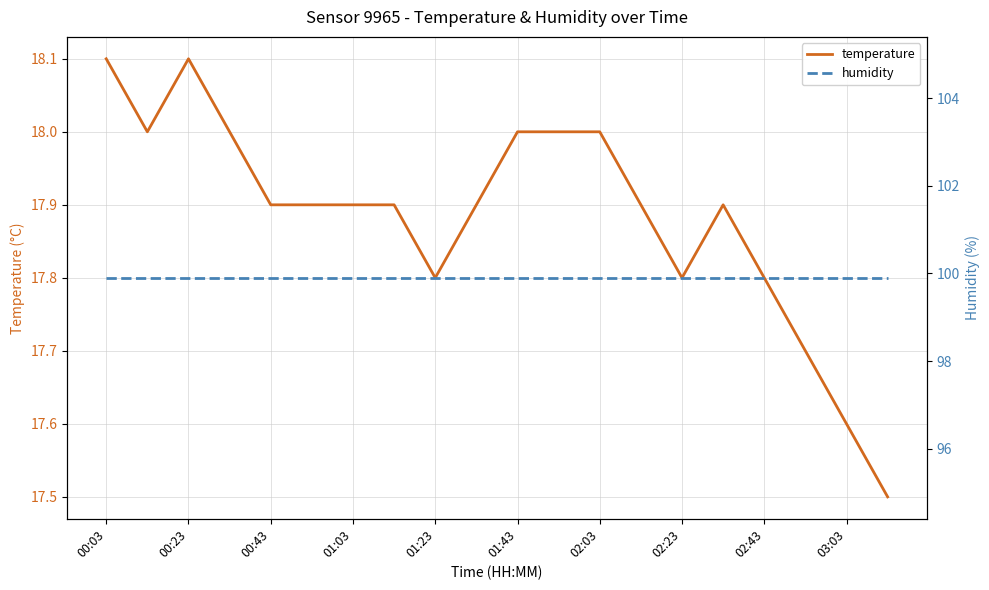

How many temperature values are between 17 and 18?

18